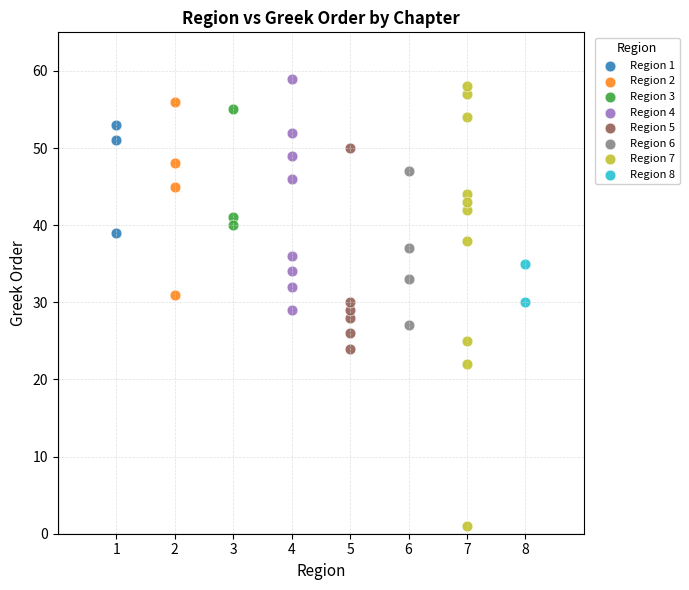

Which series contains the lowest Y value?

Region 7